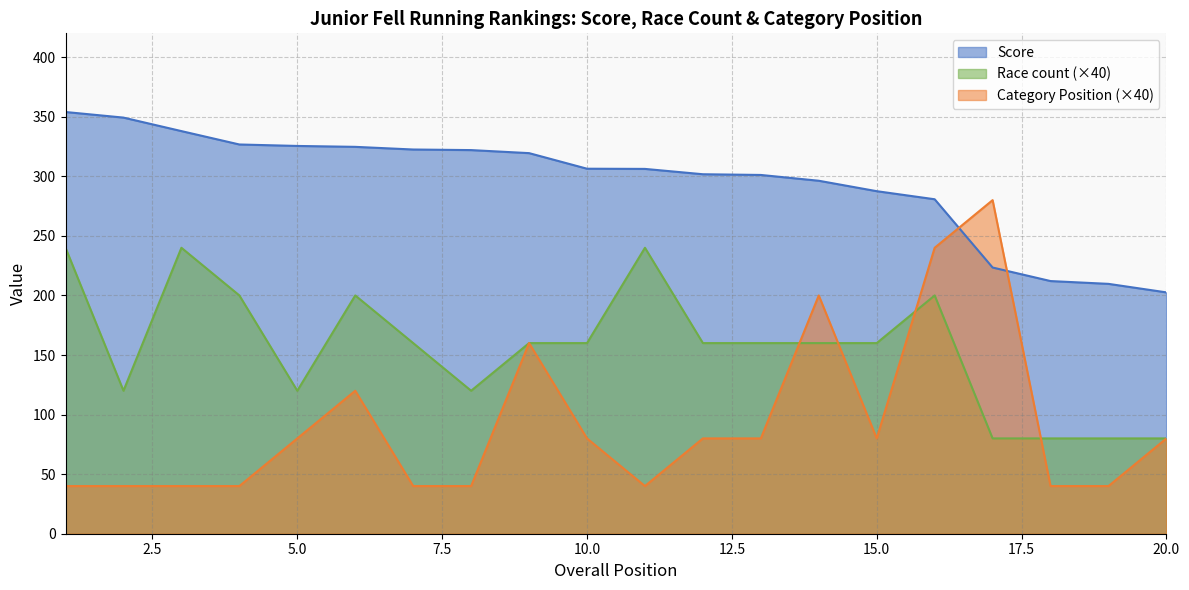

What is the sum of all Score values?

5909.8